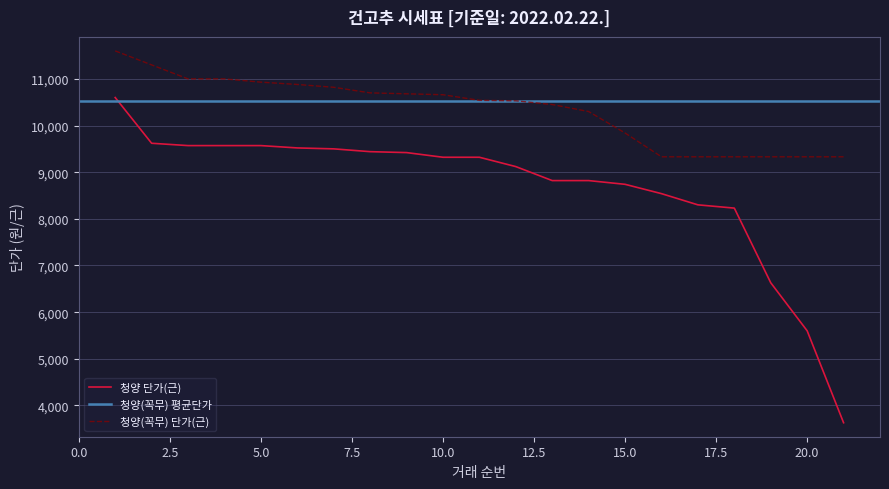

Which label corresponds to the smallest value in the chart?

21